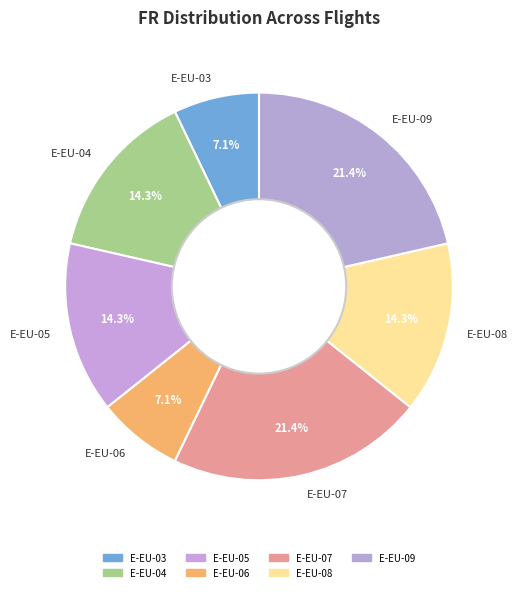

What percentage is the E-EU-04 slice, to the nearest percent?

14%